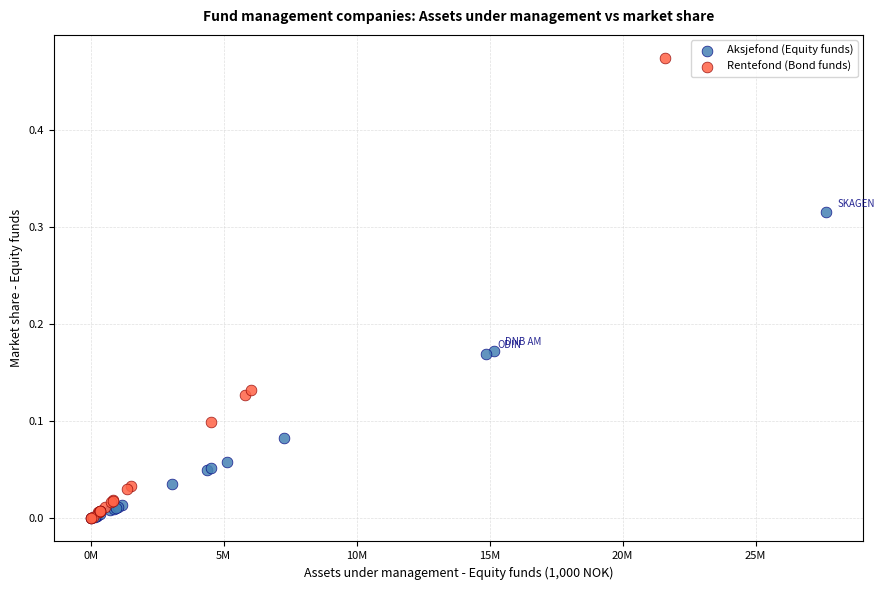

Which series contains the highest Y value?

Rentefond (Bond funds)